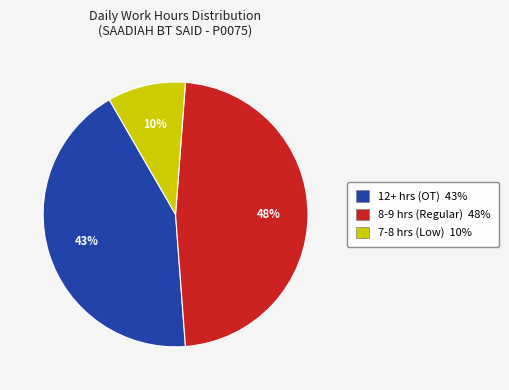

To the nearest percent, what portion does 8-9 hrs (Regular) 48% represent?

48%